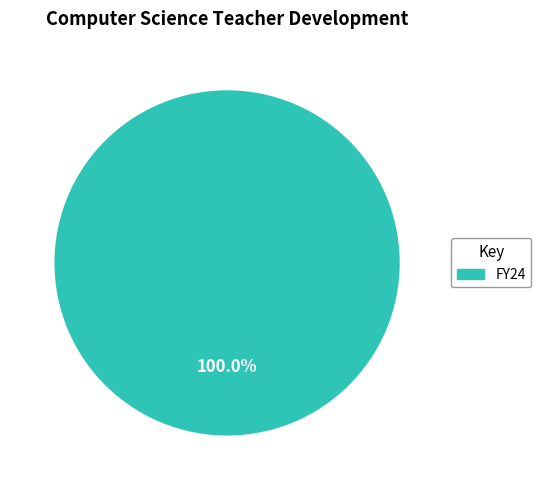

Does any single category account for the majority?

Yes